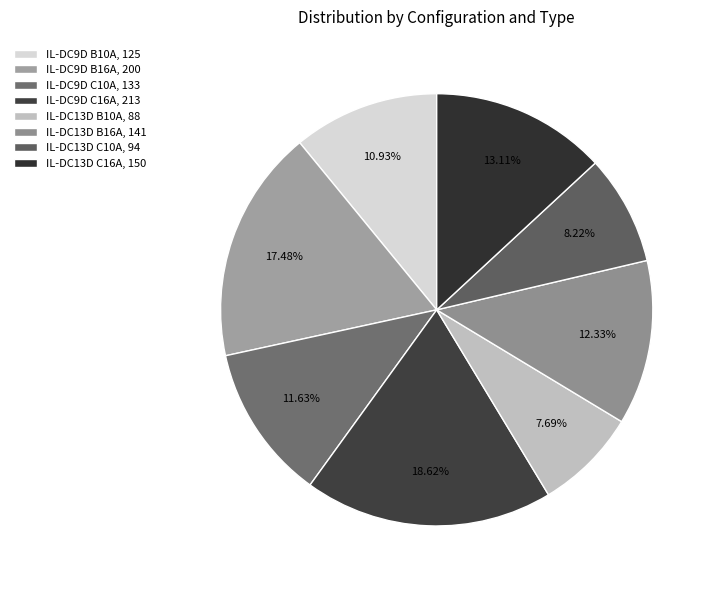

Which category has the biggest portion of the pie?

IL-DC9D C16A